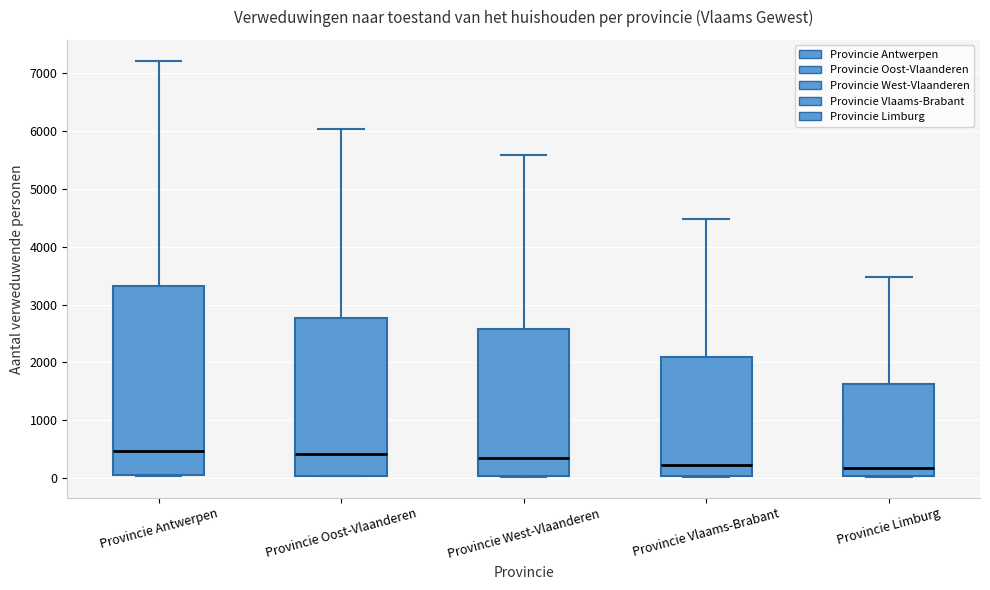

Reading left to right, transcribe this box plot: for each box, give where its median line is, the range the box spans, and where its two whiskers end, as read against the y-axis. The values are not printed on the chart, so give them approximately, as read against the axis.

Provincie Antwerpen: median 500, box 0 to 3300, whiskers 0 to 7200
Provincie Oost-Vlaanderen: median 400, box 0 to 2800, whiskers 0 to 6000
Provincie West-Vlaanderen: median 300, box 0 to 2600, whiskers 0 to 5600
Provincie Vlaams-Brabant: median 200, box 0 to 2100, whiskers 0 to 4500
Provincie Limburg: median 200, box 0 to 1600, whiskers 0 to 3500